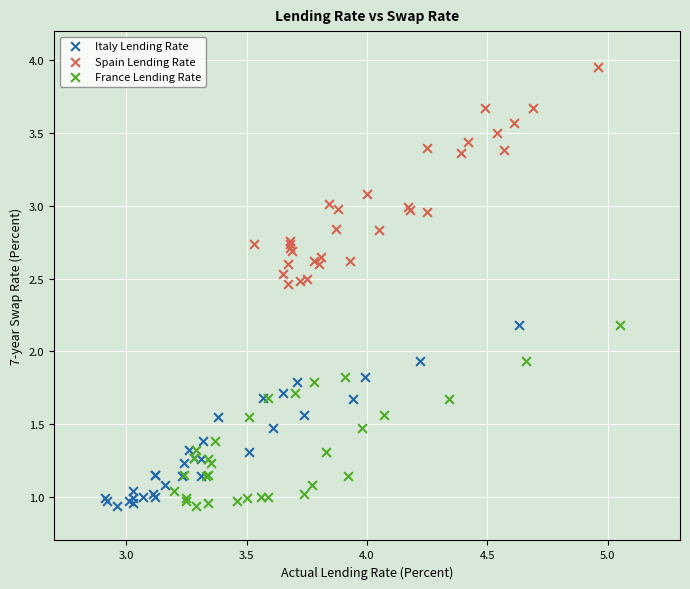

What are all the series names shown in the legend?

Italy Lending Rate, Spain Lending Rate, France Lending Rate